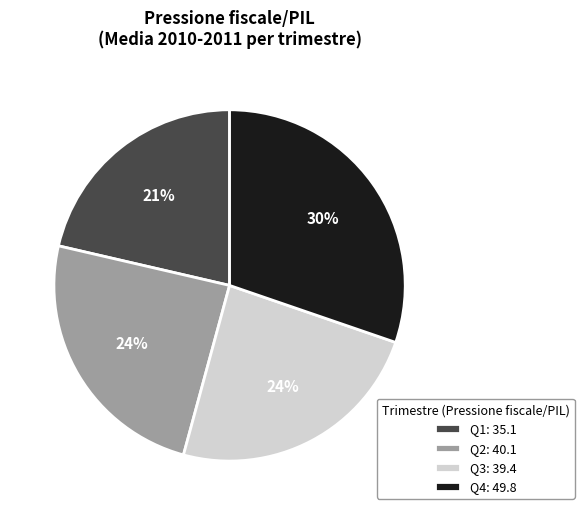

Which category has the biggest portion of the pie?

Q4: 49.8